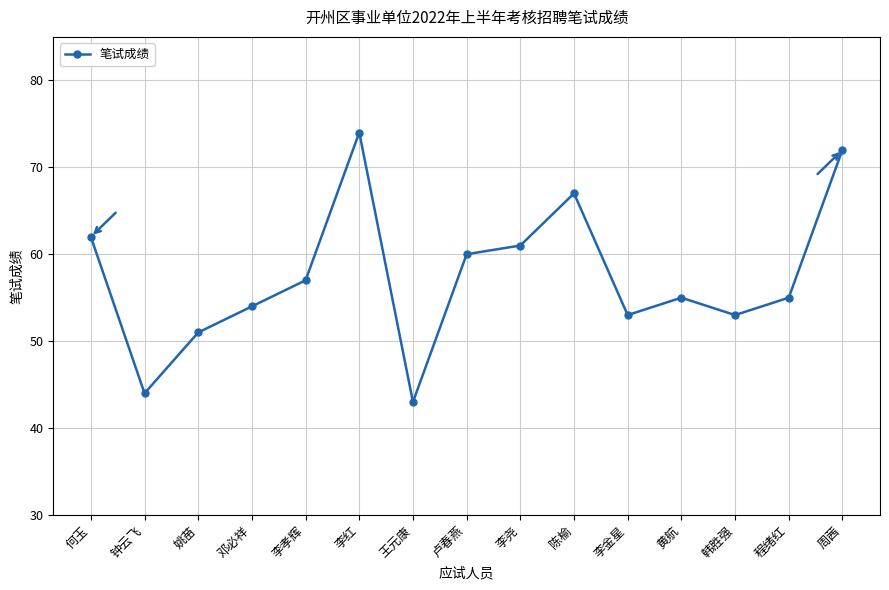

What is the label of the 5th point from the left?

李孝辉